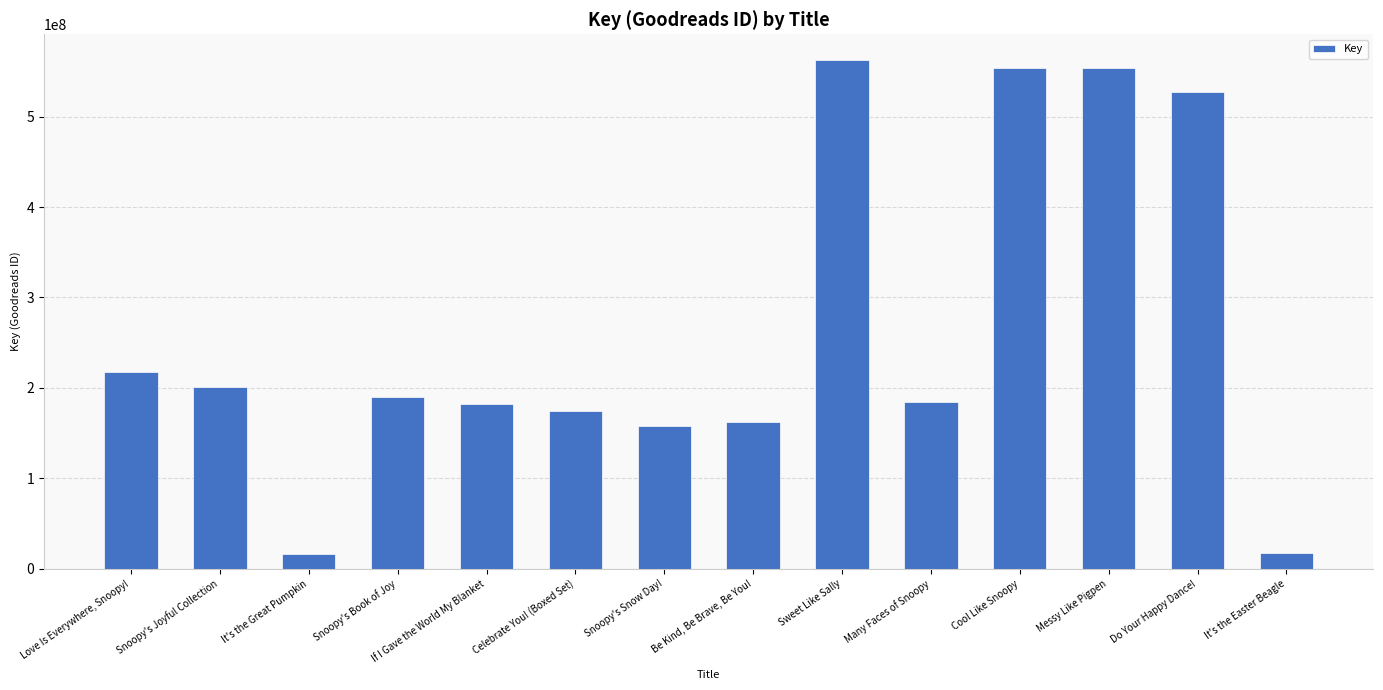

True or false: the data shows 162052877 at Be Kind, Be Brave, Be You!.

True